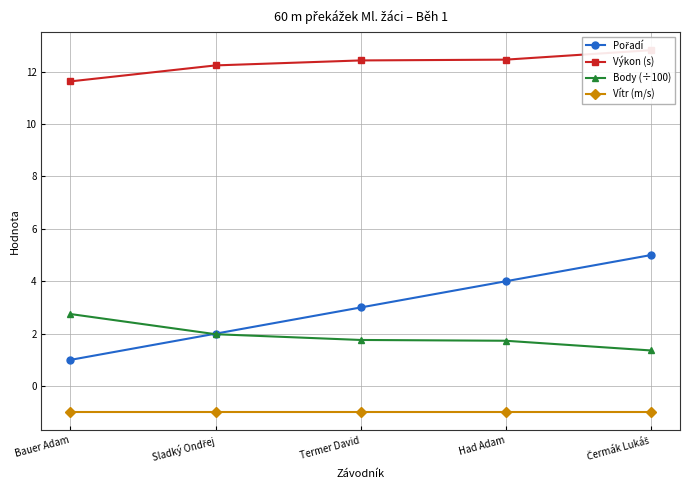

Rank the categories by Pořadí value from highest to lowest.

Čermák Lukáš, Had Adam, Termer David, Sladký Ondřej, Bauer Adam